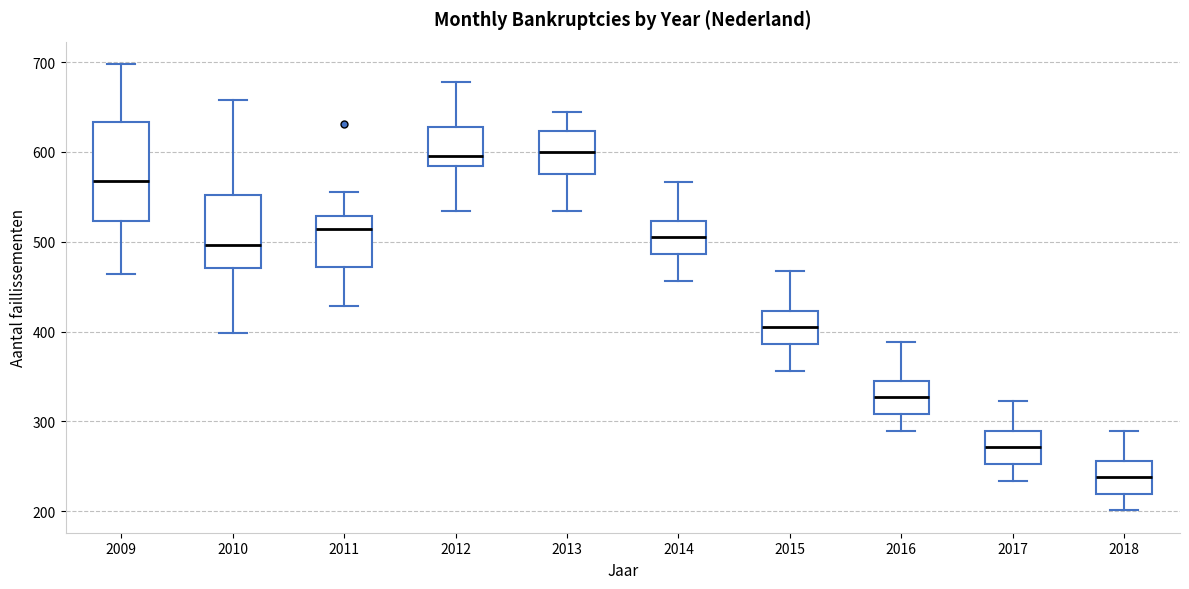

Which box is the tallest, from its lower edge to its upper edge?

2009